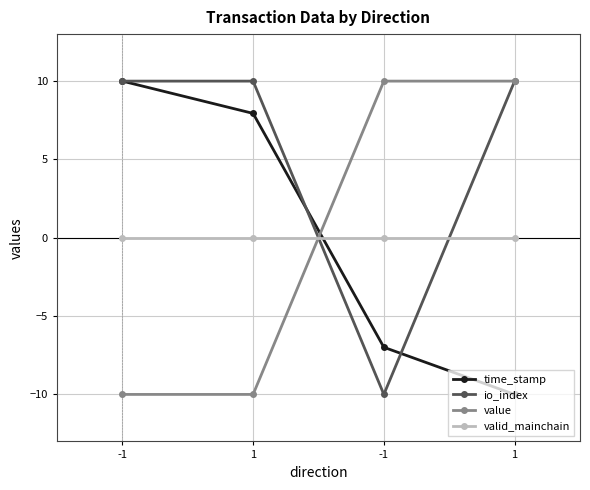

At which category is the sum across all series the highest?

-1